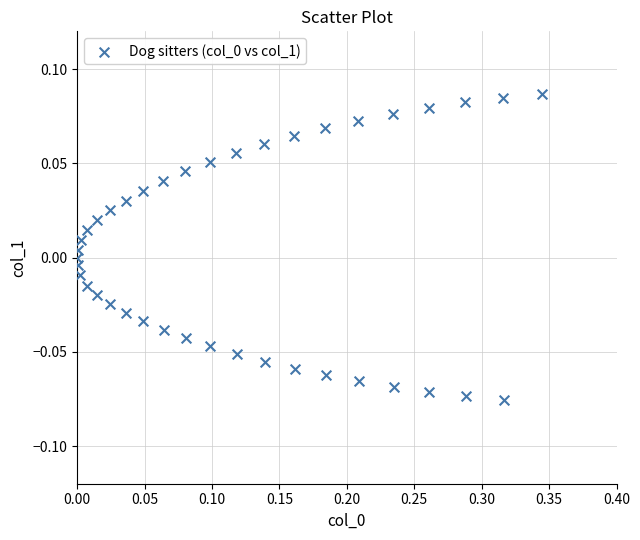

What is the range of X values (max minus min)?

0.3